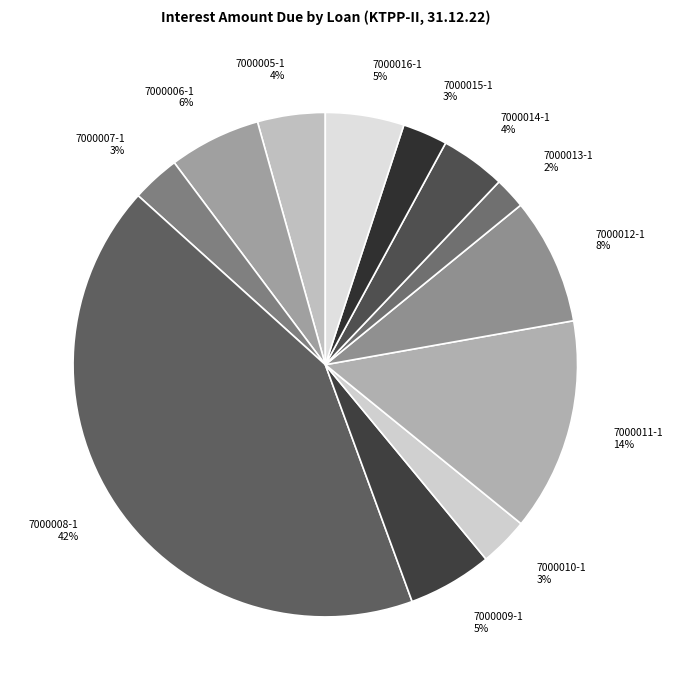

Which category has the biggest portion of the pie?

7000008-1 42%